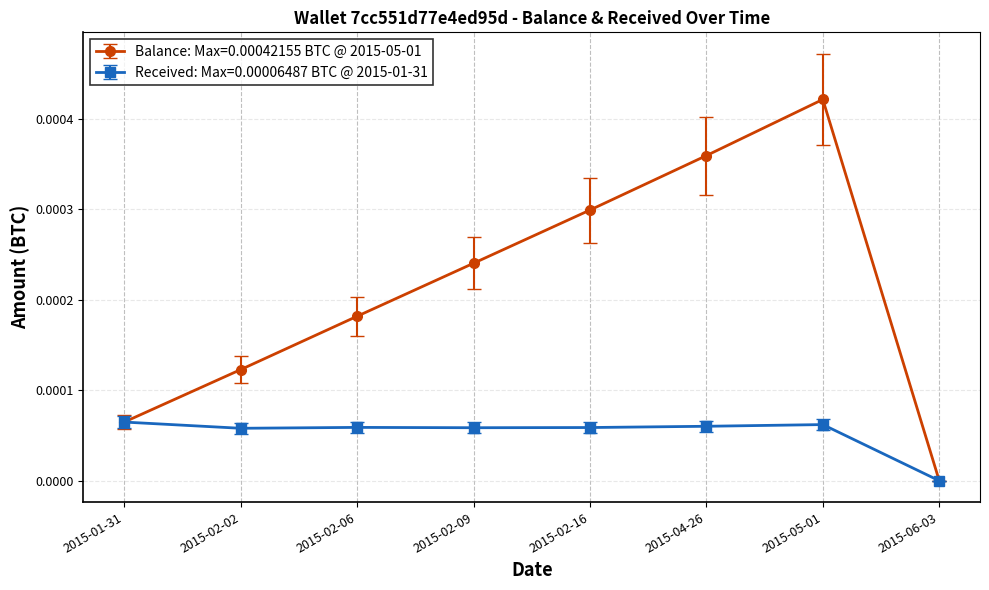

At which label does Received: Max=0.00006487 BTC @ 2015-01-31 reach its minimum?

2015-06-03